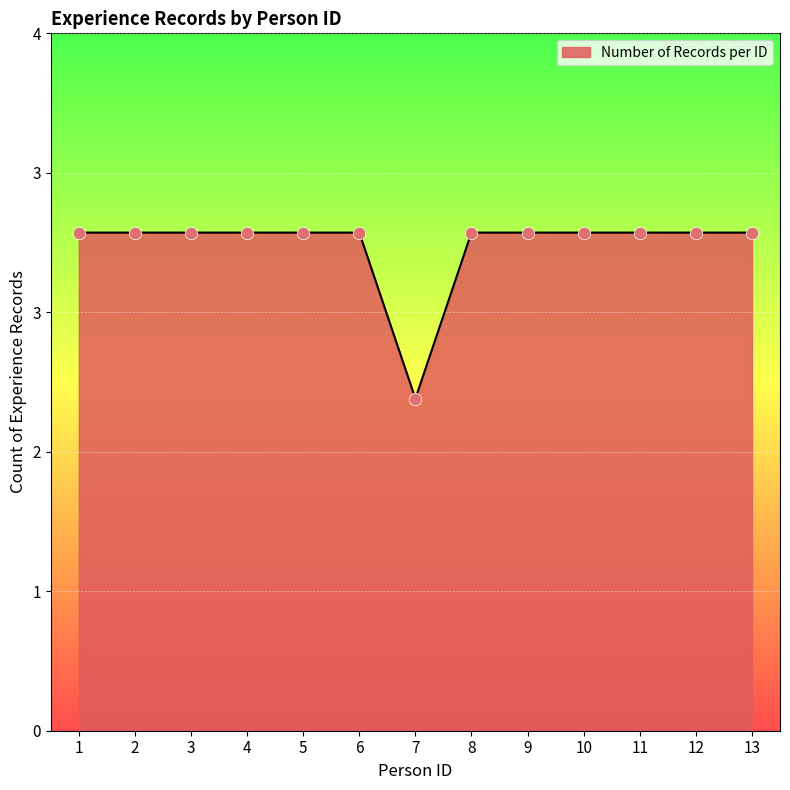

Approximately how many times larger is the value at 2 compared to 3?

1.0